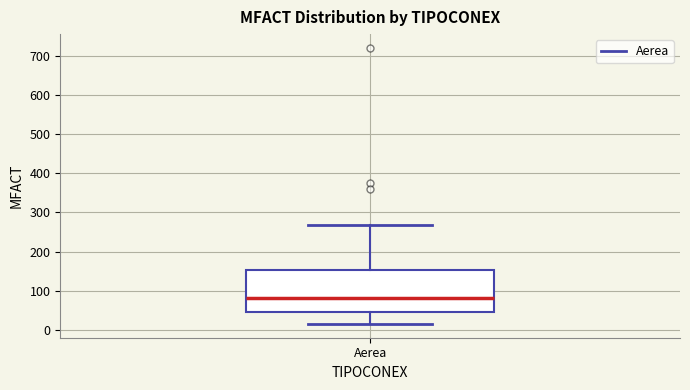

Read this box plot against the y-axis: the position of the median line, the range covered by the box, and the ends of both whiskers. The values are not printed on the chart, so give them approximately, as read against the axis.

median 80, box 40 to 150, whiskers 20 to 270